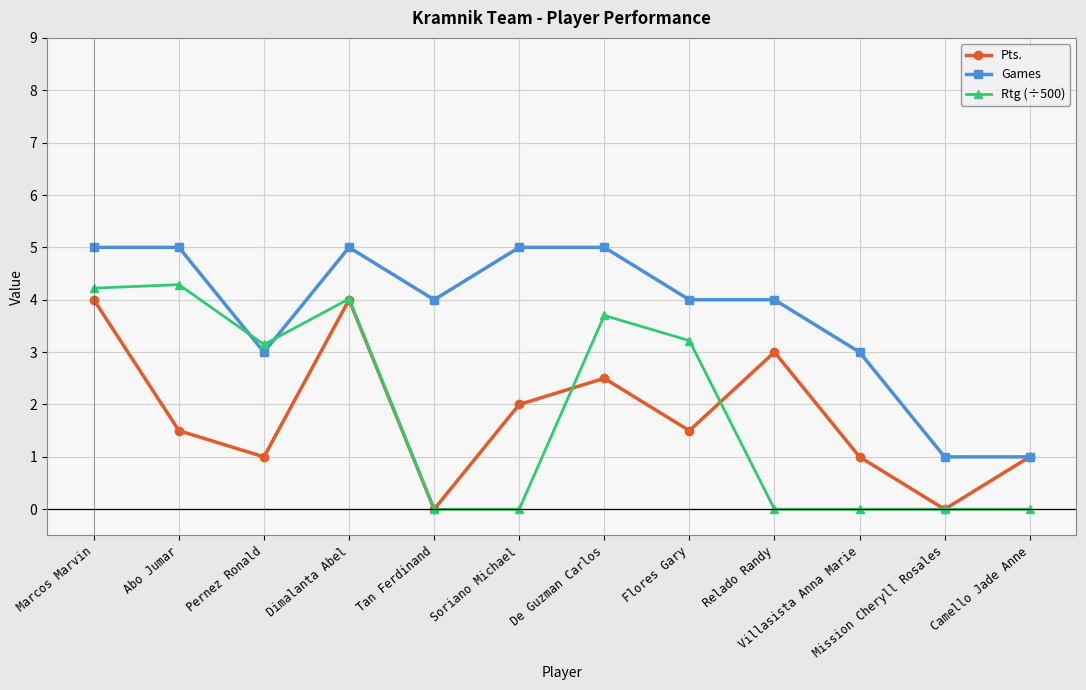

What is the difference between the Games values at Mission Cheryll Rosales and Flores Gary?

3.0